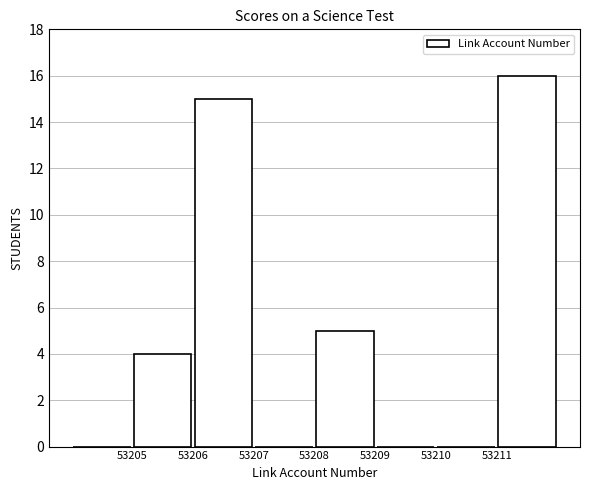

Which range on the x-axis has the tallest bar?

53211 to 53212